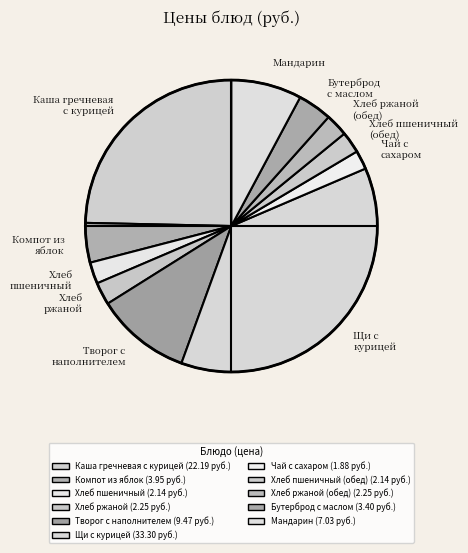

What is the largest slice in the pie chart?

Щи с курицей